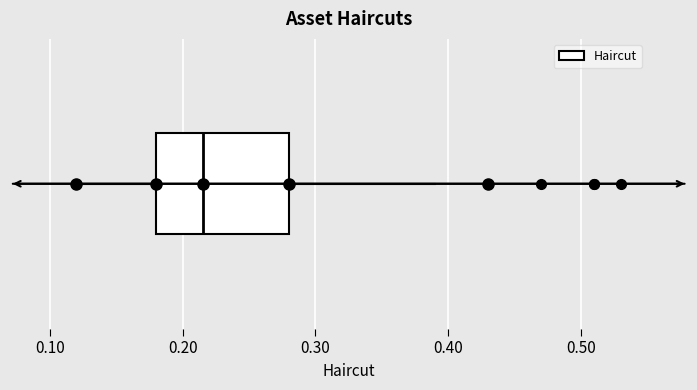

Transcribe this box plot: give where the median line is, the range the box spans, and where the two whiskers end, as read against the x-axis. The values are not printed on the chart, so give them approximately, as read against the axis.

median 0.22, box 0.18 to 0.28, whiskers 0.12 to 0.39